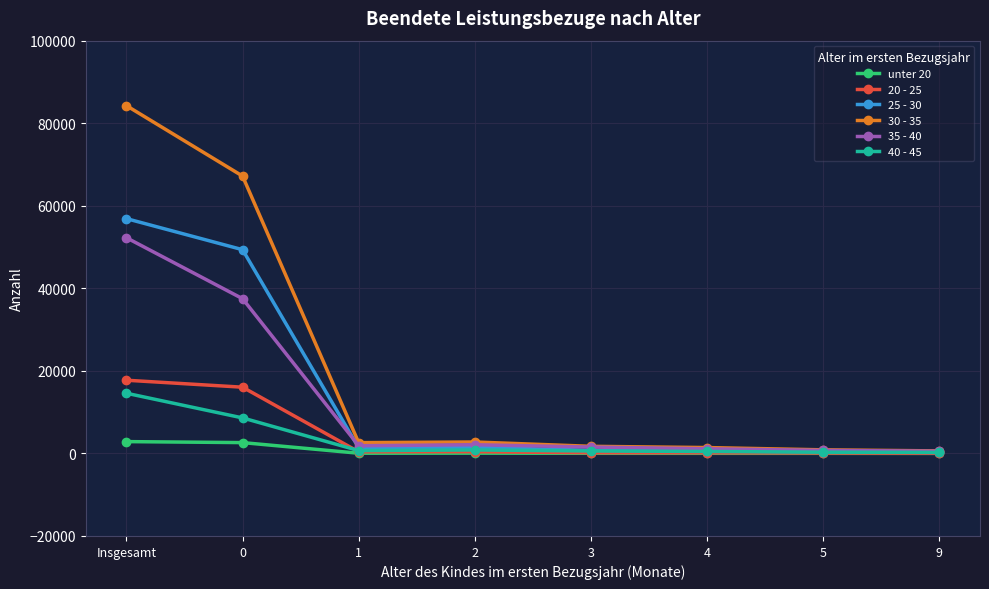

Which label corresponds to the largest value in the chart?

Insgesamt